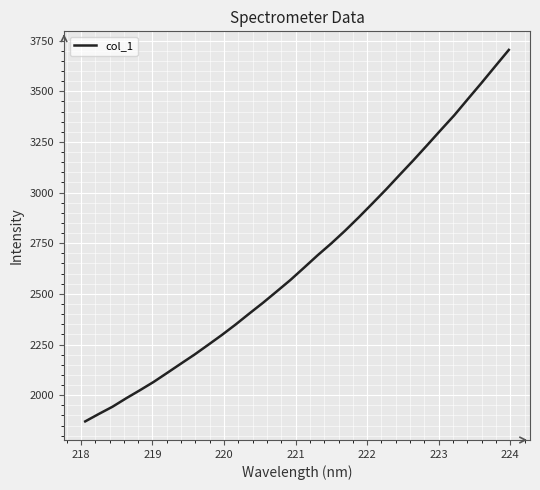

What is the minimum value shown in the chart?

1870.4